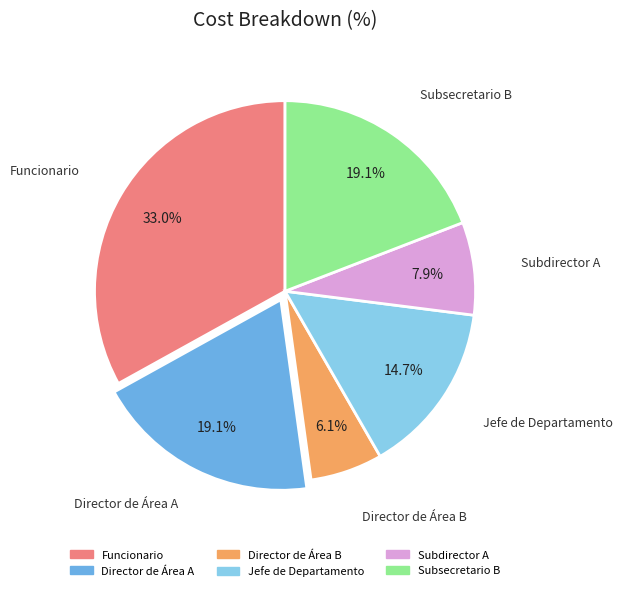

How many segments does this pie chart have?

6